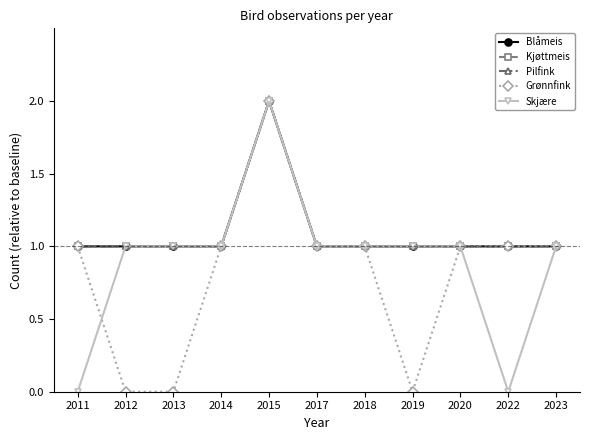

True or false: Blåmeis and Grønnfink intersect in this chart.

False